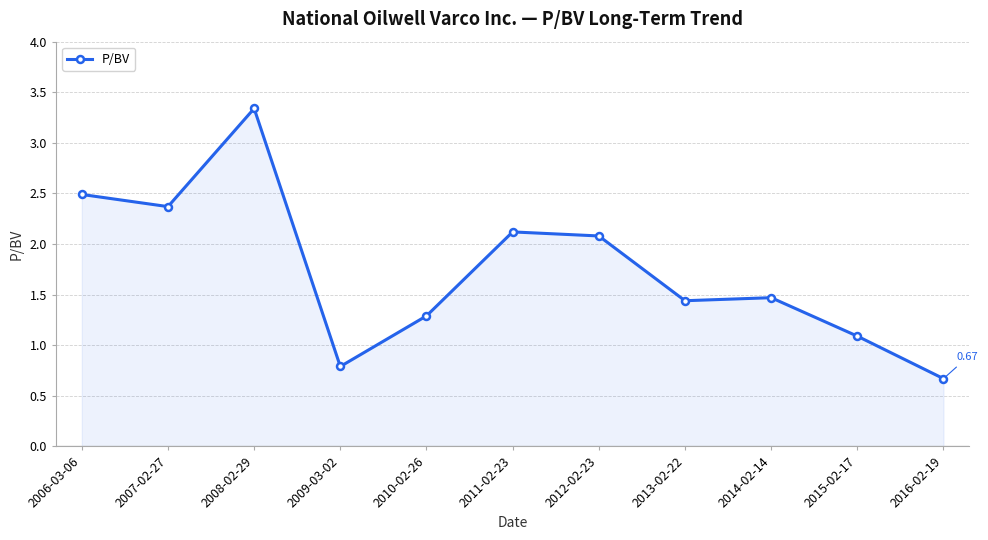

True or false: the data has more than 1 interior local peaks.

True